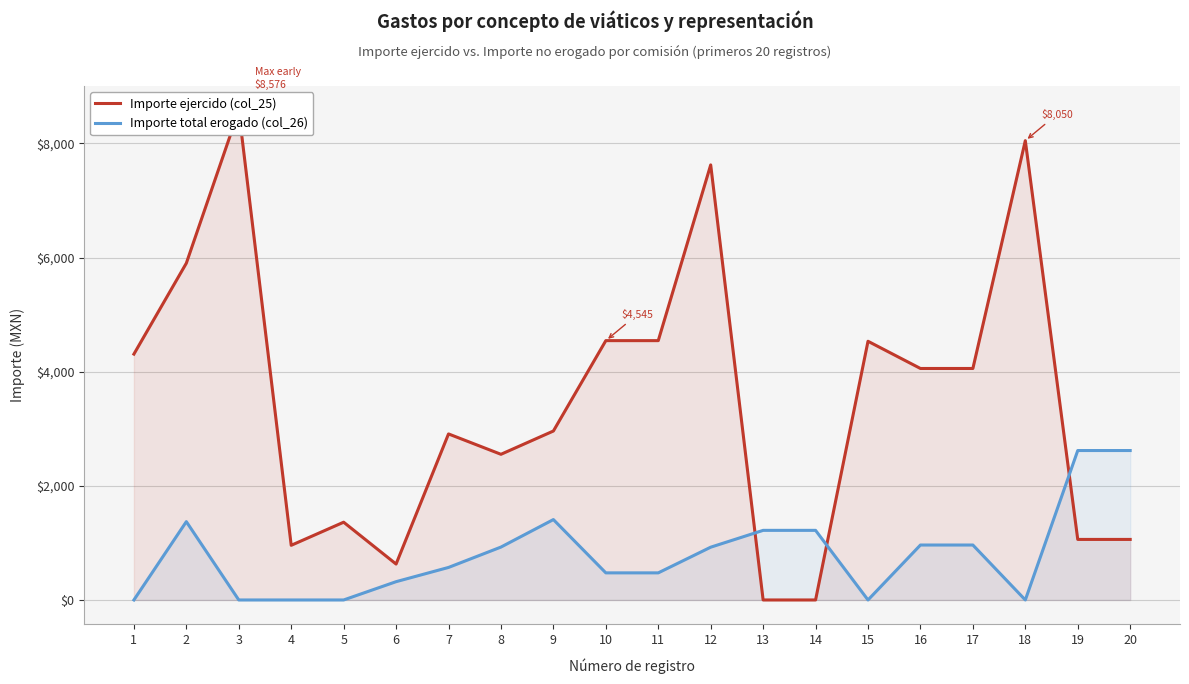

What is the sum of the Importe ejercido (col_25) values at 4 and 11?

5503.0